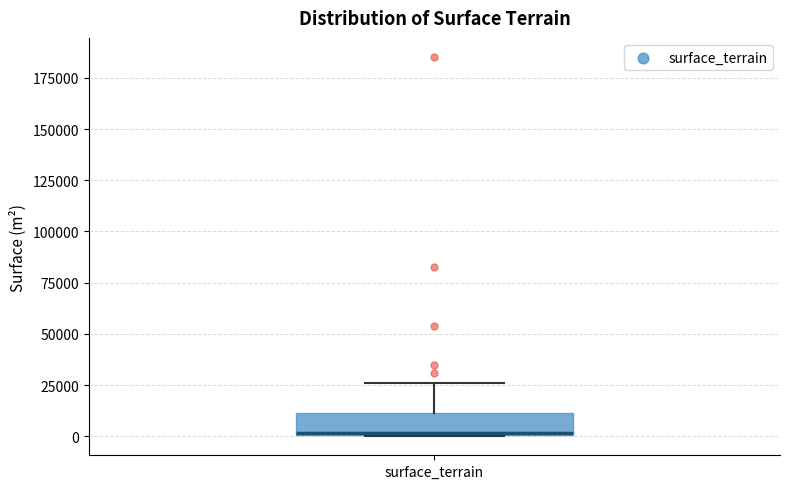

Read this box plot against the y-axis: the position of the median line, the range covered by the box, and the ends of both whiskers. The values are not printed on the chart, so give them approximately, as read against the axis.

median 0 (drawn on the box's lower edge), box 0 to 10000, whiskers 0 to 25000